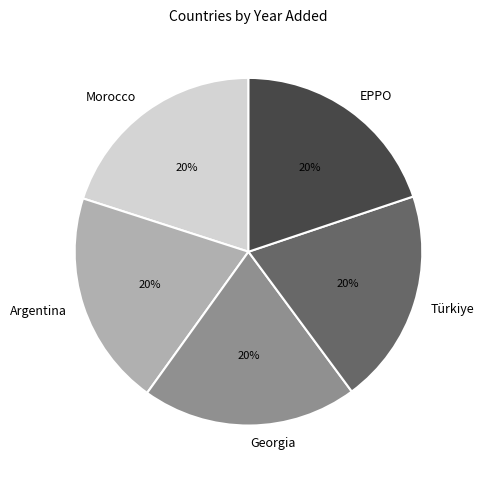

How many segments does this pie chart have?

5